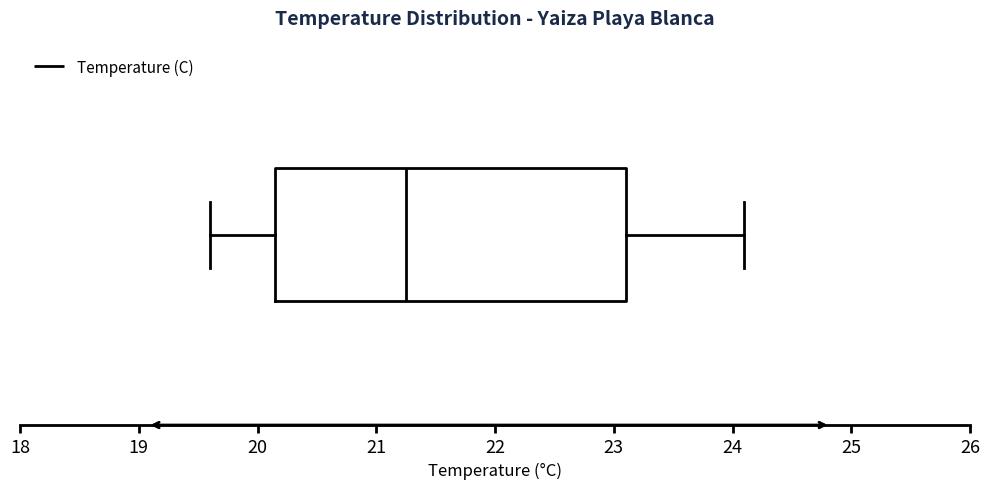

Where does the right whisker of the box end on the x-axis? The values are not printed on the chart, so give them approximately, as read against the axis.

24.1